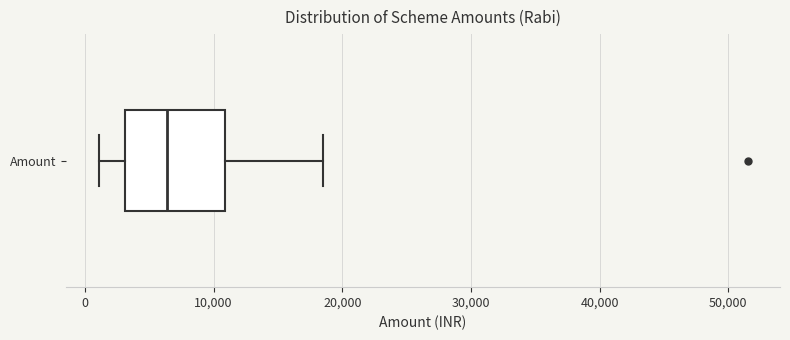

Read this box plot against the x-axis: the position of the median line, the range covered by the box, and the ends of both whiskers. The values are not printed on the chart, so give them approximately, as read against the axis.

median 6000, box 3000 to 11000, whiskers 1000 to 19000